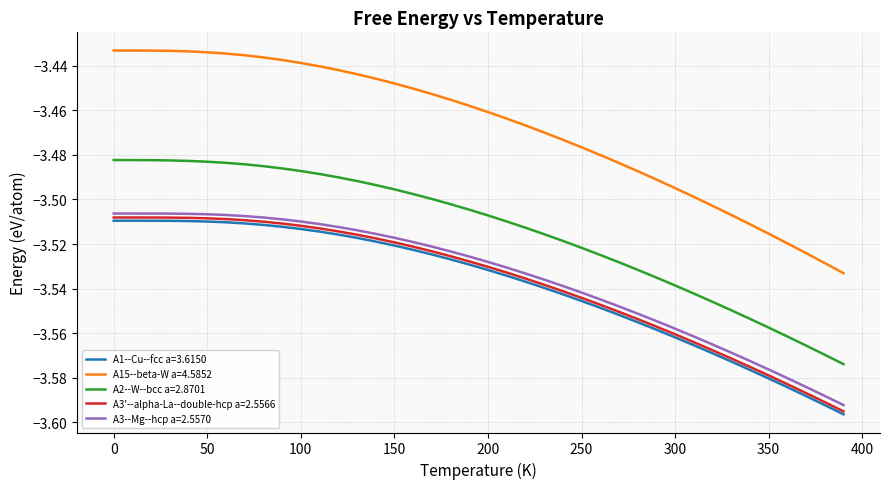

Which series has the widest spread of values?

A15--beta-W a=4.5852